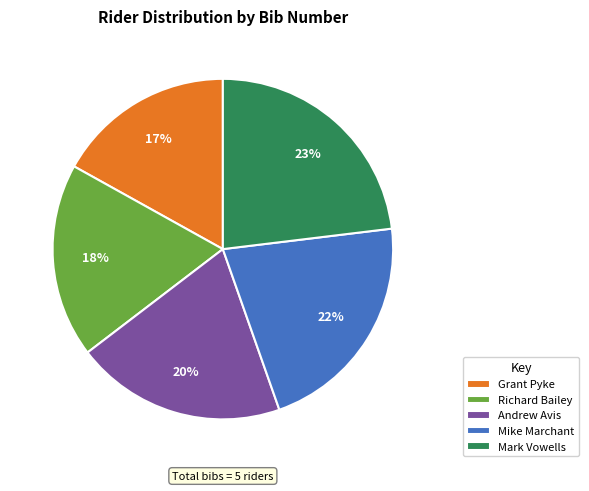

Rank the categories by value from lowest to highest.

Grant Pyke, Richard Bailey, Andrew Avis, Mike Marchant, Mark Vowells